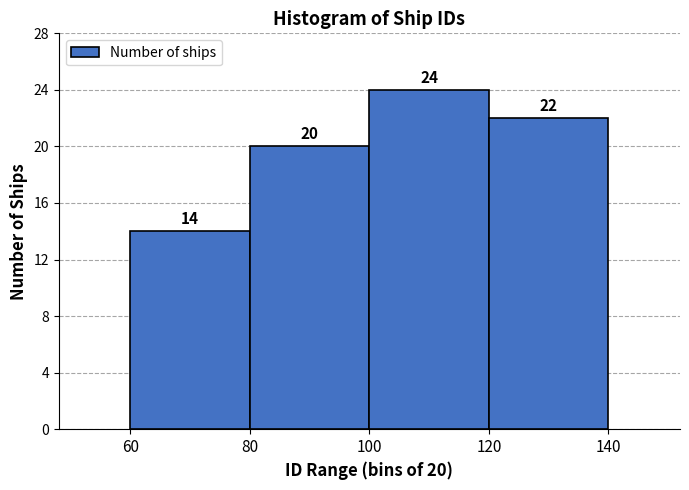

Over which range of the x-axis is the bar tallest?

100 to 120